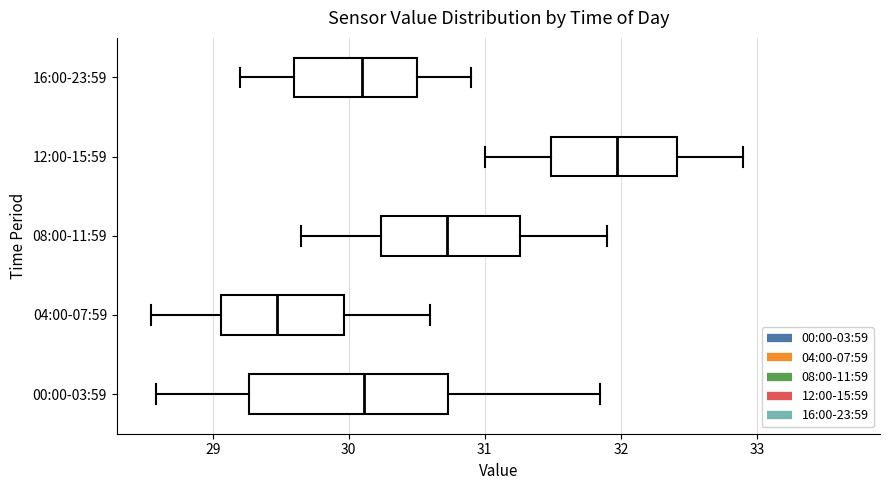

Which box is the widest, from its left edge to its right edge?

00:00-03:59